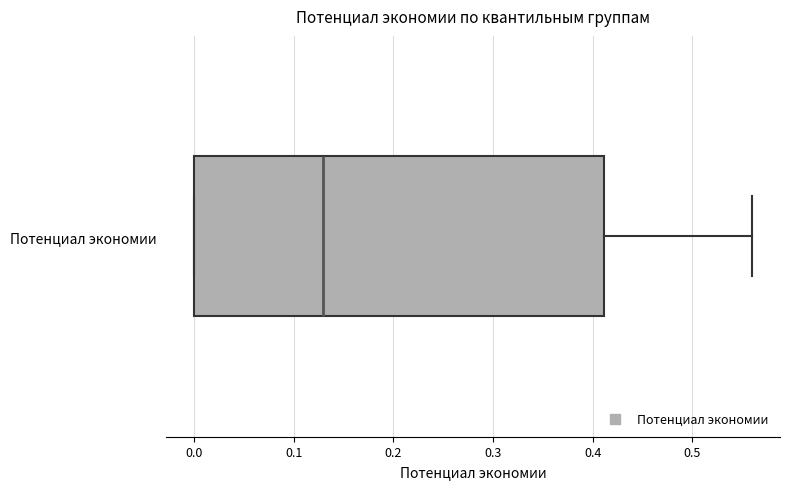

Where is the left edge of the box for Потенциал экономии on the x-axis? The values are not printed on the chart, so give them approximately, as read against the axis.

0.00